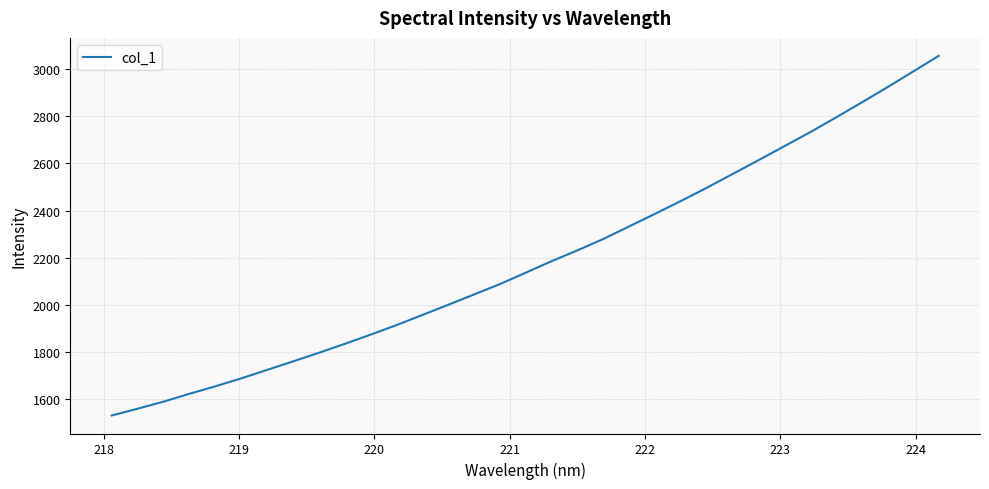

What is the maximum value shown in the chart?

3055.4